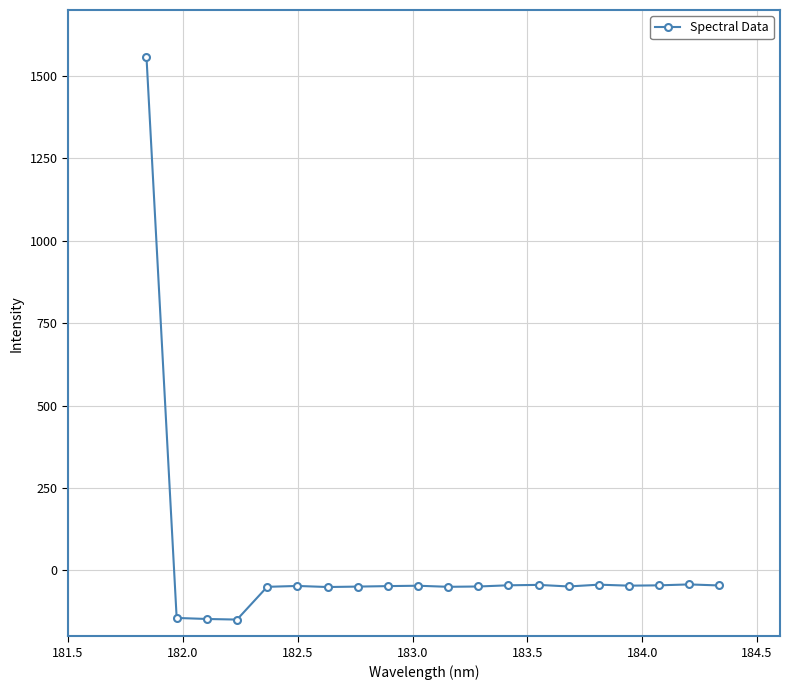

What is the value of the 3rd point from the left?

-147.5